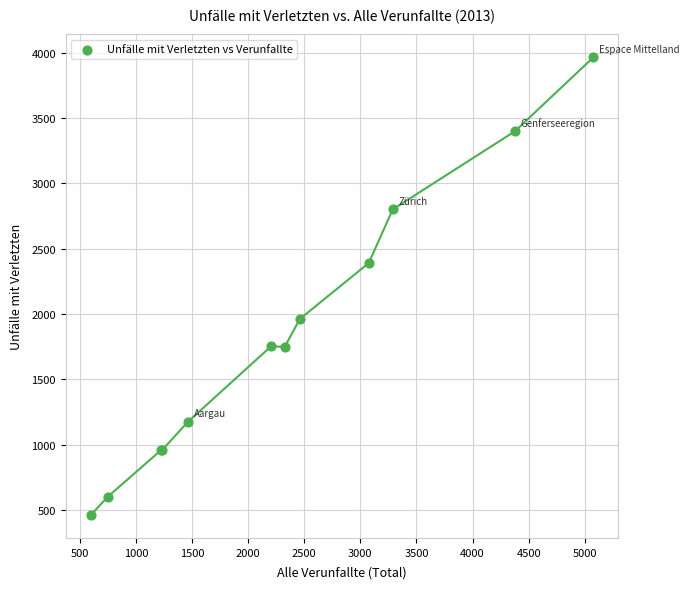

What Y value in the scatter plot is closest to 2213?

2391